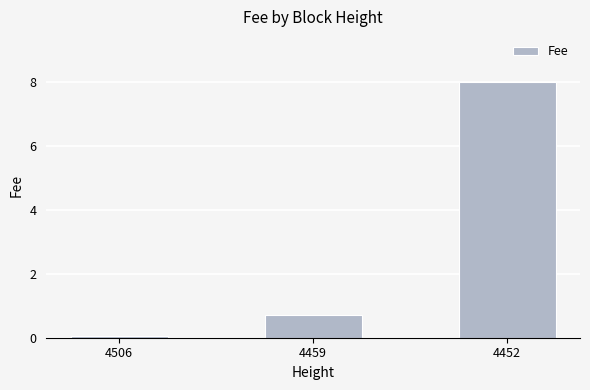

Rank the categories by value from lowest to highest.

4506, 4459, 4452